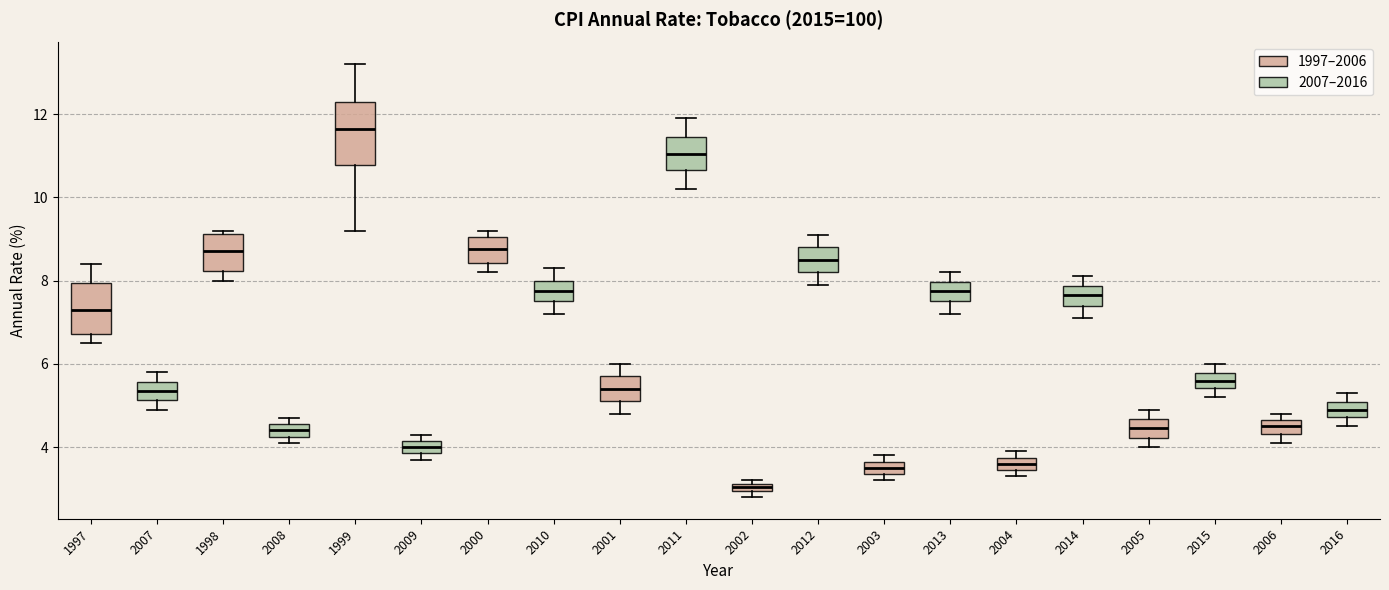

Which box's median line is the highest?

1999 (1997–2006)